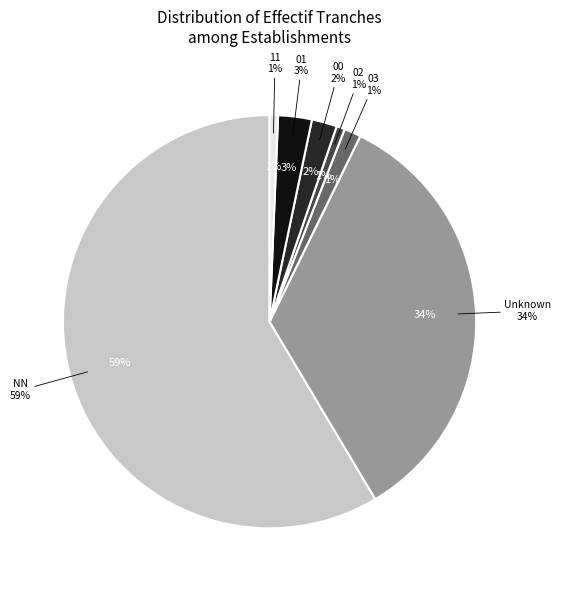

True or false: NN accounts for 59% of the total.

True